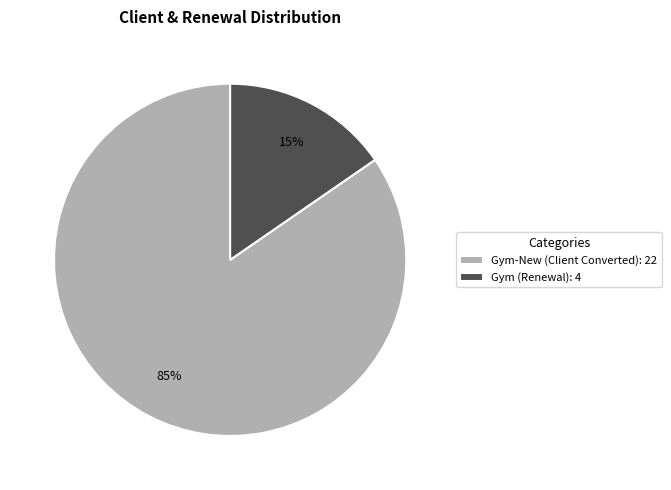

Count the number of slices in the pie.

2